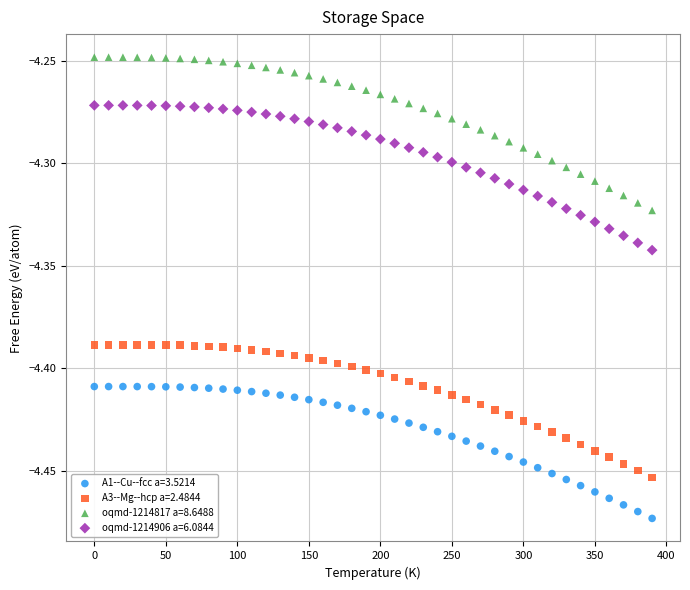

Which series has the largest Y range (max minus min)?

oqmd-1214817 a=8.6488